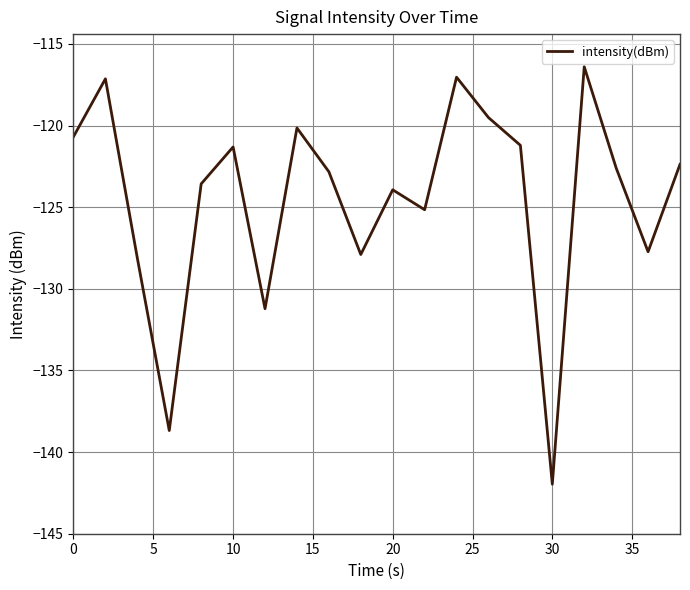

Count the number of values greater than -122.

8